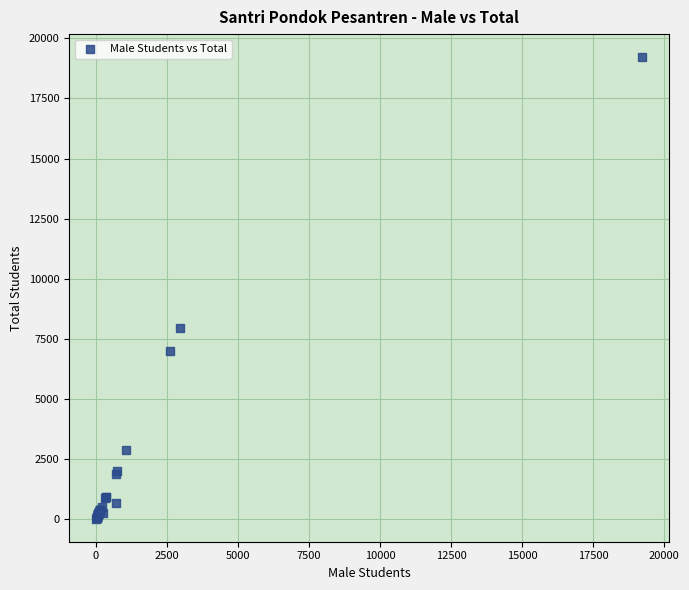

What Y value in the scatter plot is closest to 9623?

7951